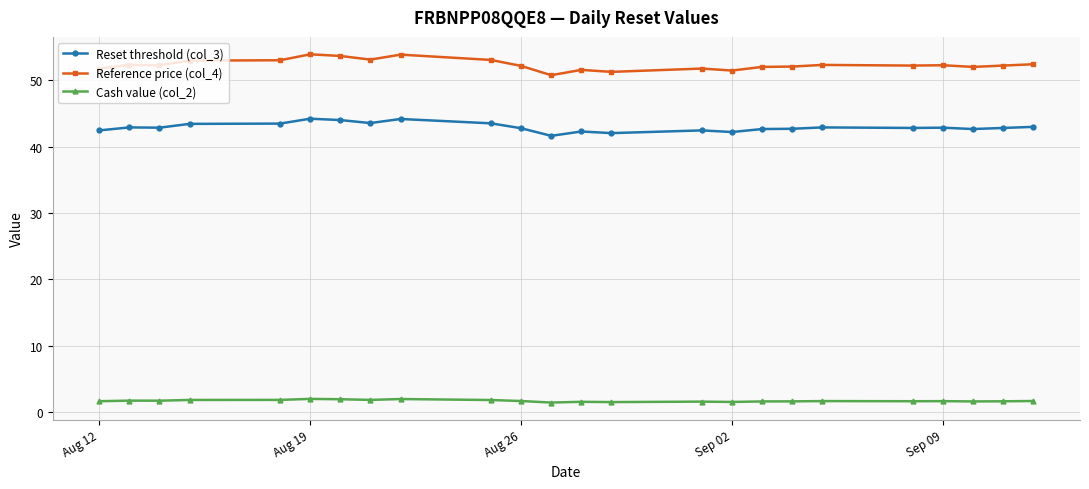

Which series has the largest range (max minus min)?

Reference price (col_4)